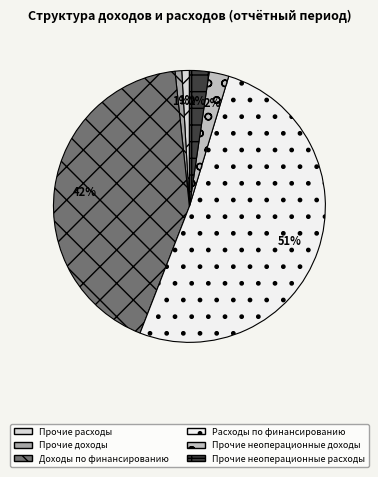

How many segments does this pie chart have?

6